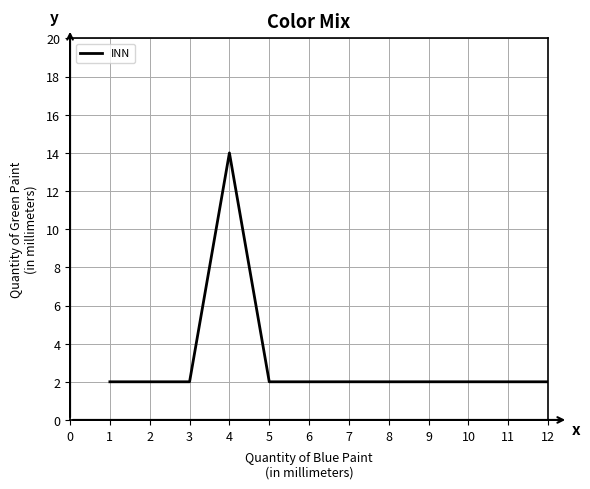

True or false: the data shows 2.0 at 2.

True